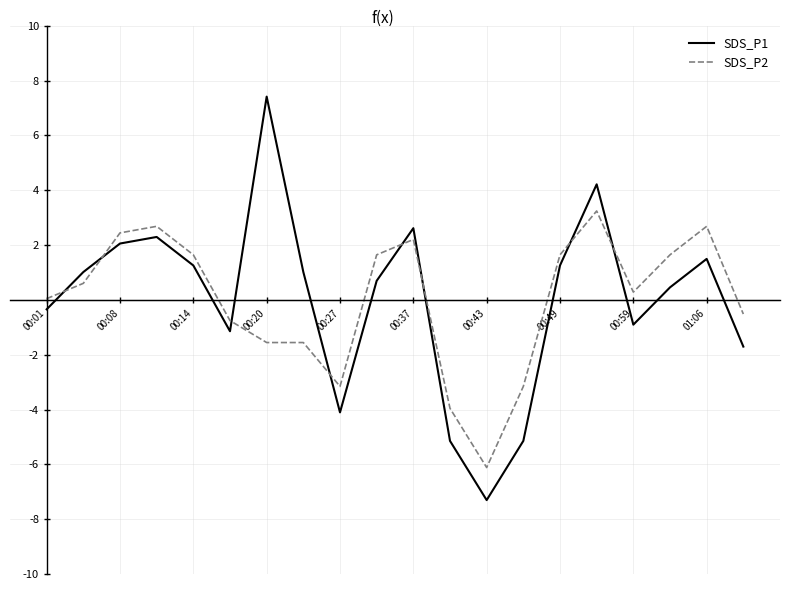

After their last crossing, which series has the higher values: SDS_P2 or SDS_P1?

SDS_P2